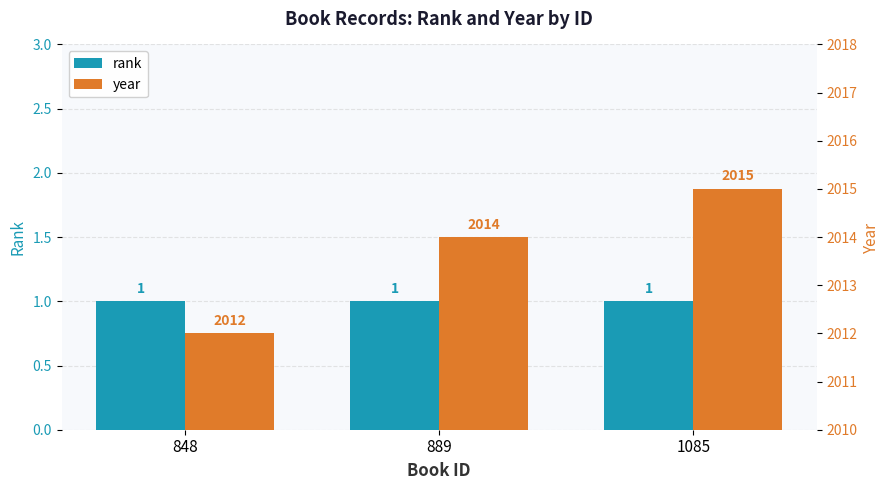

The year series shows 772 at 848. True or false?

False